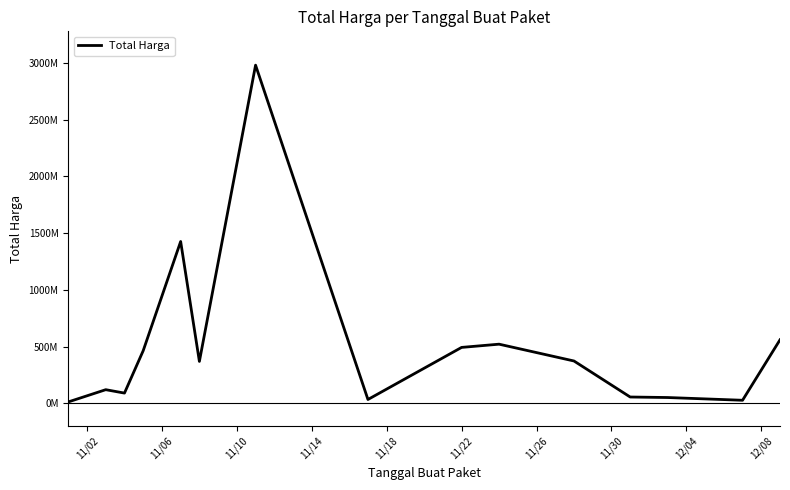

Does the chart display data point markers on the line(s)?

No